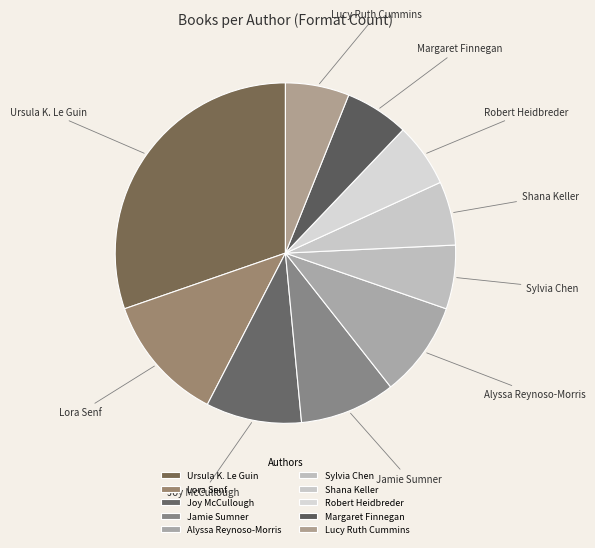

Which slice is the largest?

Ursula K. Le Guin